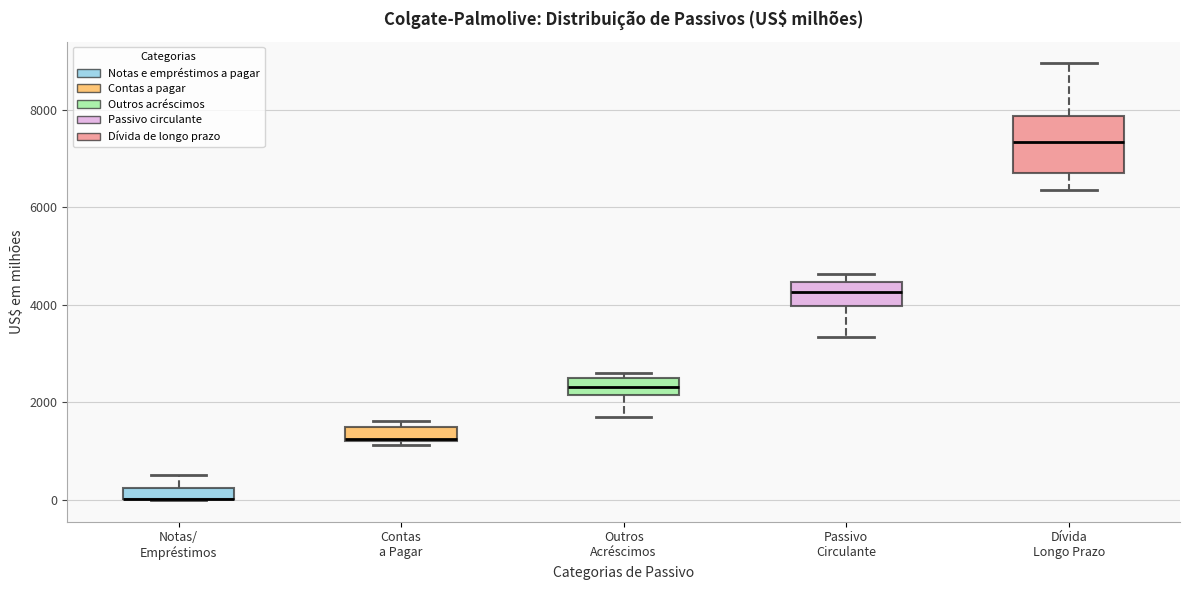

Where does the median line of the box for Passivo Circulante sit on the y-axis? The values are not printed on the chart, so give them approximately, as read against the axis.

4200